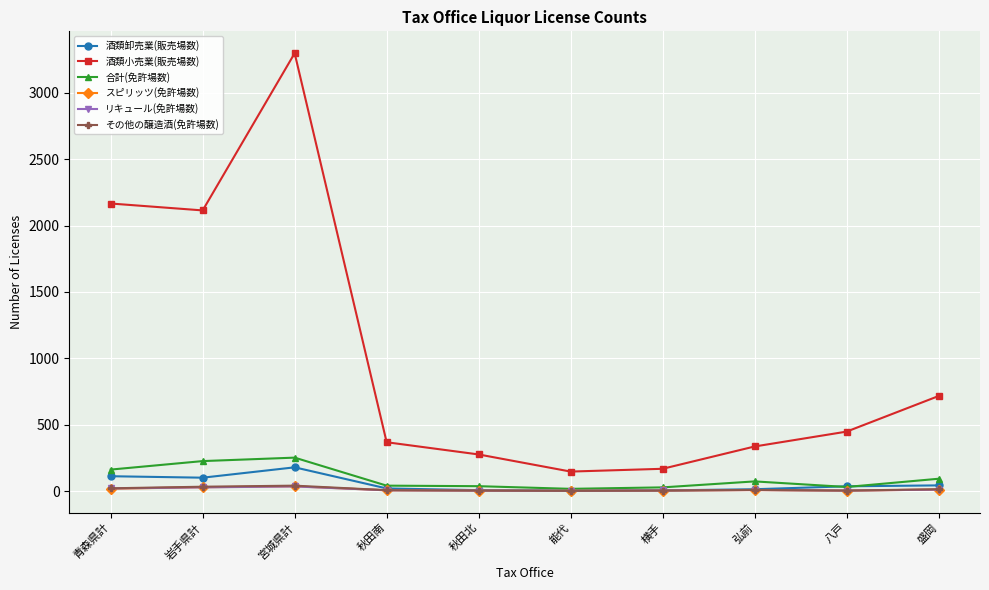

What is the label of the 10th point from the right?

青森県計